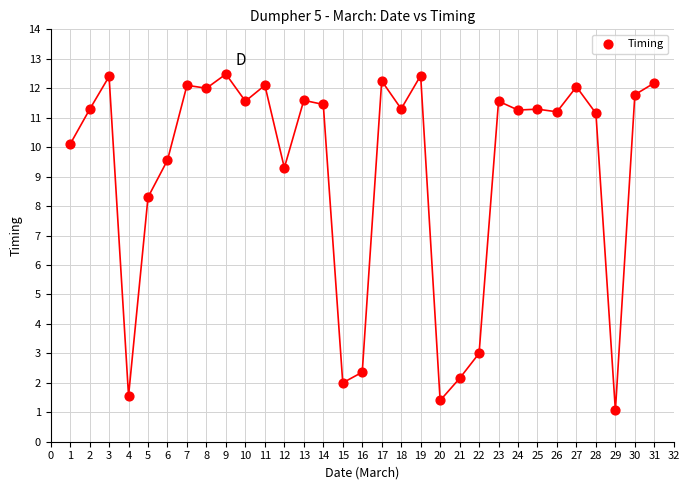

What is the range of X values (max minus min)?

30.0